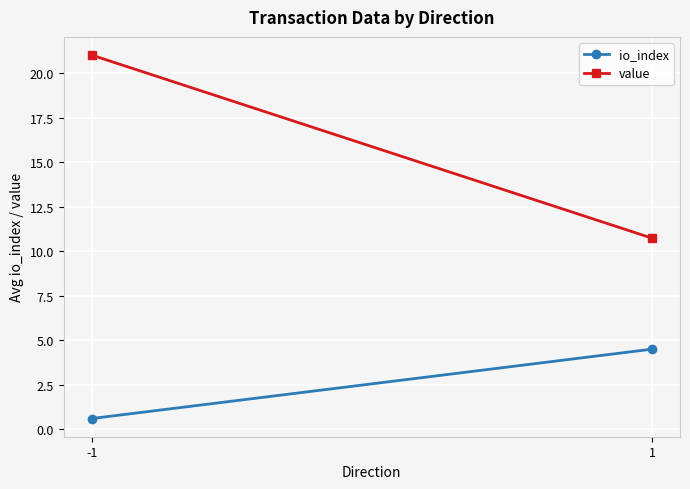

At which label does value first exceed 21?

-1